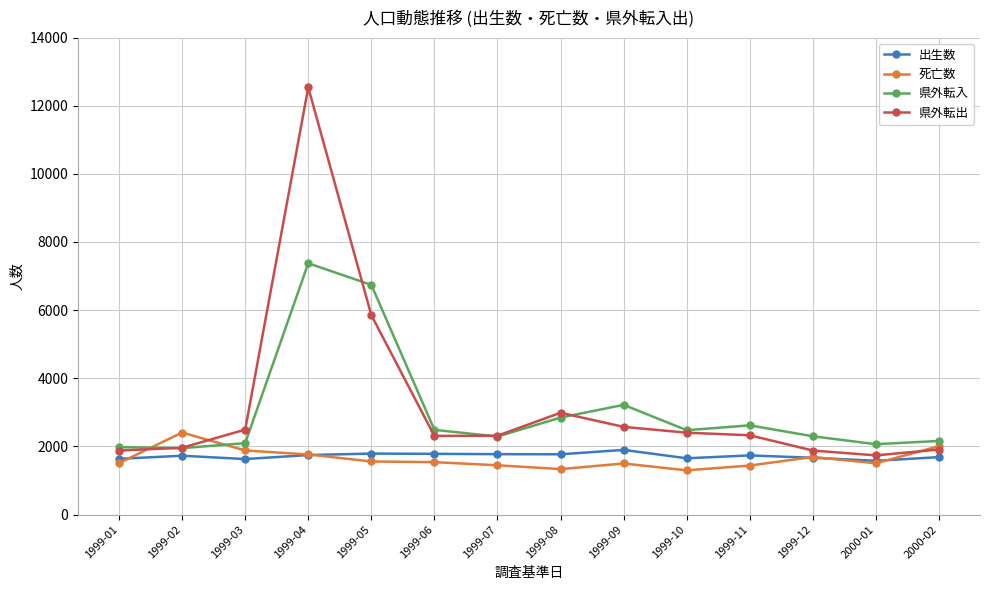

True or false: 県外転入 and 出生数 intersect in this chart.

False